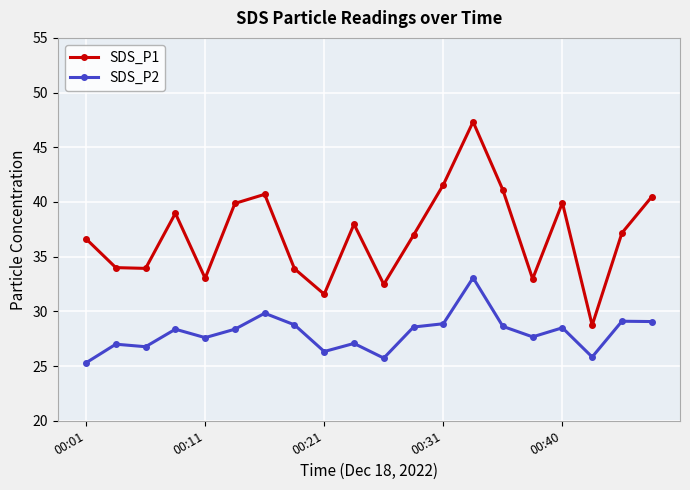

Count the number of data series in this chart.

2